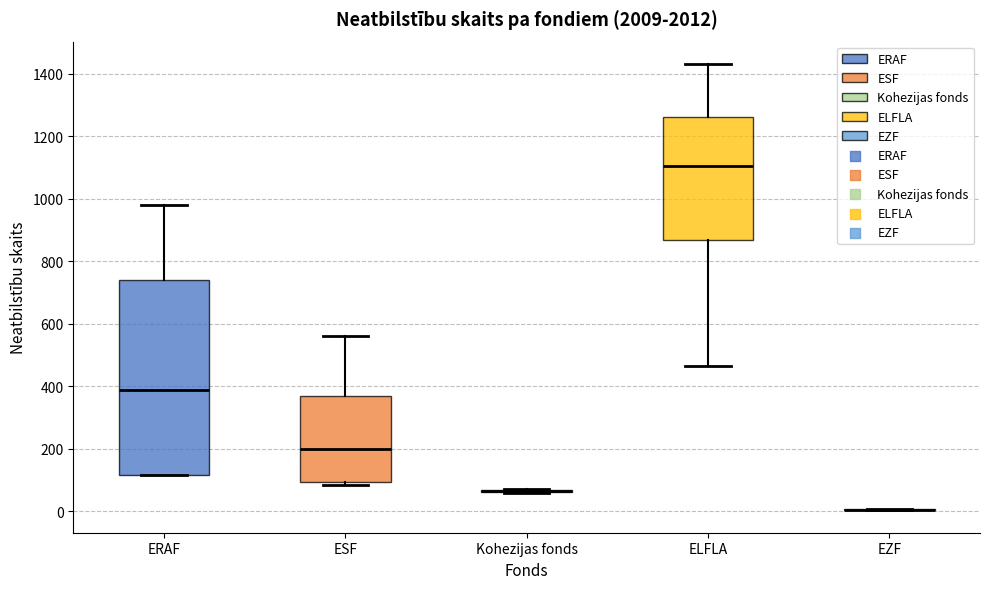

Reading left to right, transcribe this box plot: for each box, give where its median line is, the range the box spans, and where its two whiskers end, as read against the y-axis. The values are not printed on the chart, so give them approximately, as read against the axis.

ERAF: median 380, box 120 to 740, whiskers 120 to 980
ESF: median 200, box 100 to 360, whiskers 80 to 560
Kohezijas fonds: box collapsed to a line at 60, whiskers 60 to 80
ELFLA: median 1100, box 860 to 1260, whiskers 460 to 1440
EZF: box collapsed to a line at 0, whiskers 0 to 0